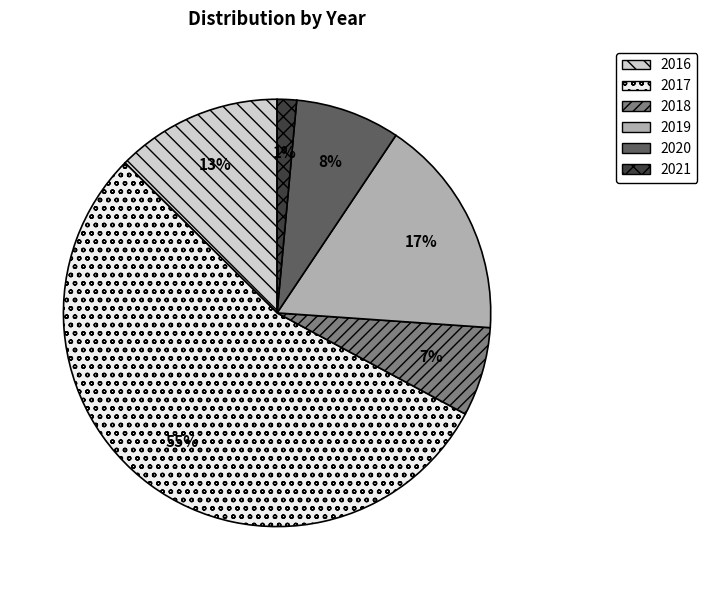

To the nearest percent, what is the combined percentage of 2020 and 2019?

25%